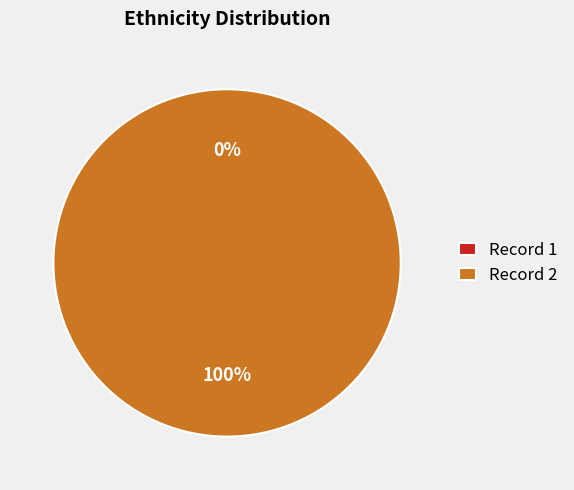

To the nearest percent, what is the difference between the 1 and 2 slice percentages?

100%